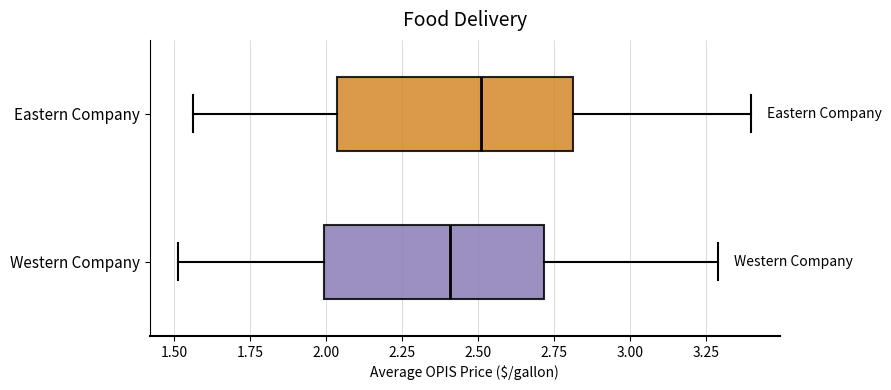

Reading bottom to top, read every box against the x-axis: the position of its median line, the range the box covers, and the ends of its whiskers. The values are not printed on the chart, so give them approximately, as read against the axis.

Western Company: median 2.40, box 2.00 to 2.70, whiskers 1.50 to 3.30
Eastern Company: median 2.50, box 2.05 to 2.80, whiskers 1.55 to 3.40